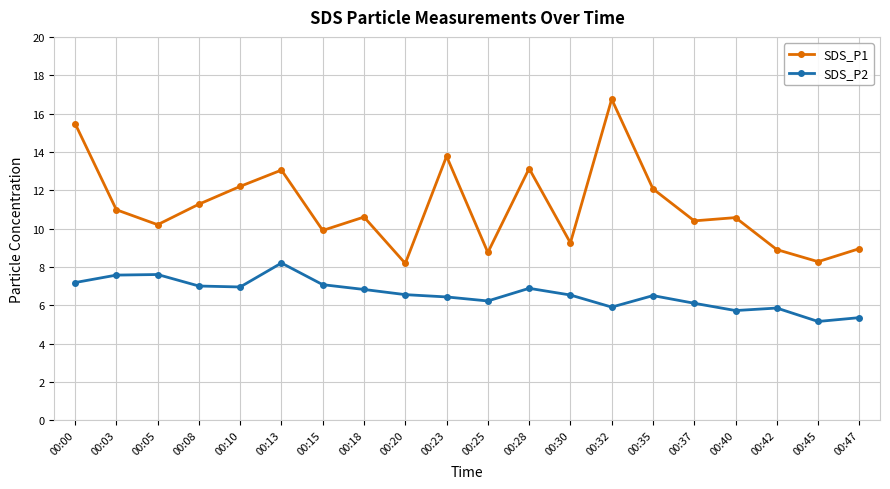

What is the total value across all series at 00:15?

17.0